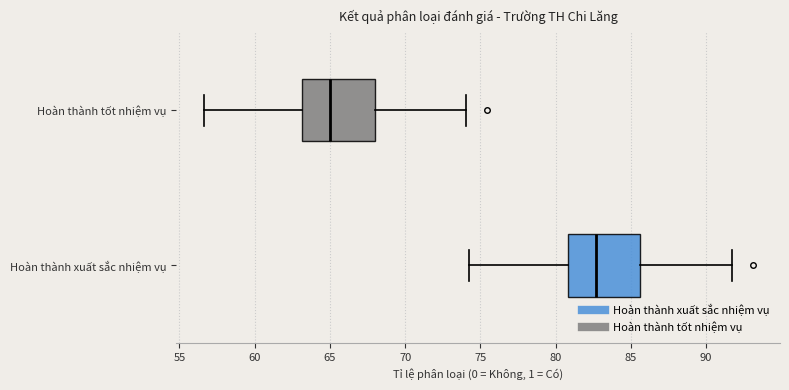

Reading bottom to top, read every box against the x-axis: the position of its median line, the range the box covers, and the ends of its whiskers. The values are not printed on the chart, so give them approximately, as read against the axis.

Hoàn thành xuất sắc nhiệm vụ: median 82.5, box 81.0 to 85.5, whiskers 74.5 to 91.5
Hoàn thành tốt nhiệm vụ: median 65.0, box 63.0 to 68.0, whiskers 56.5 to 74.0